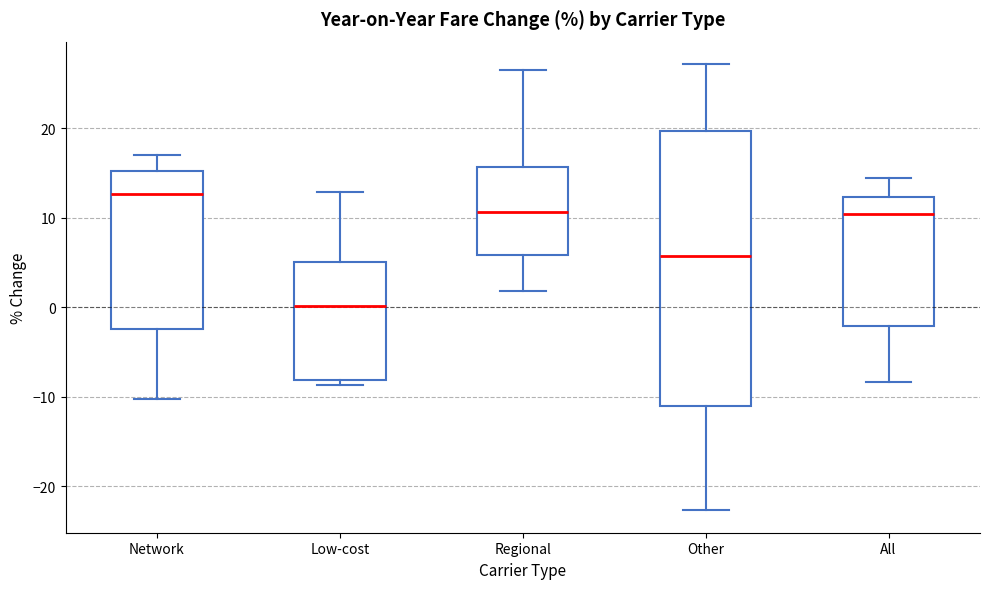

Which box's median line is the lowest?

Low-cost